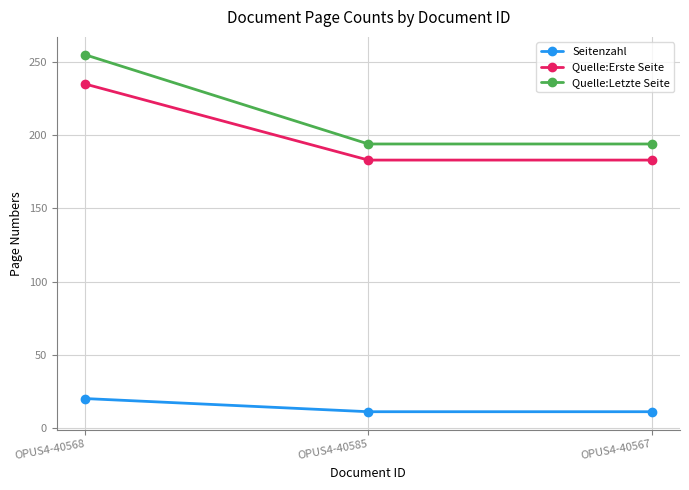

At how many categories does at least one series exceed 157?

3